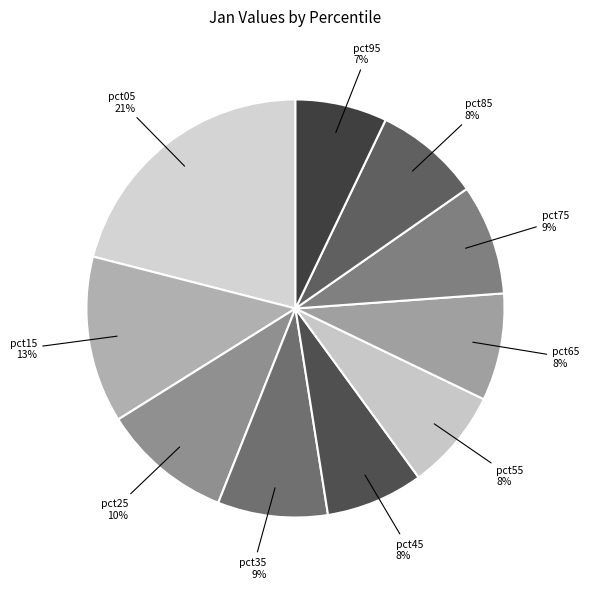

Rank the categories by value from lowest to highest.

pct95, pct45, pct55, pct85, pct65, pct35, pct75, pct25, pct15, pct05